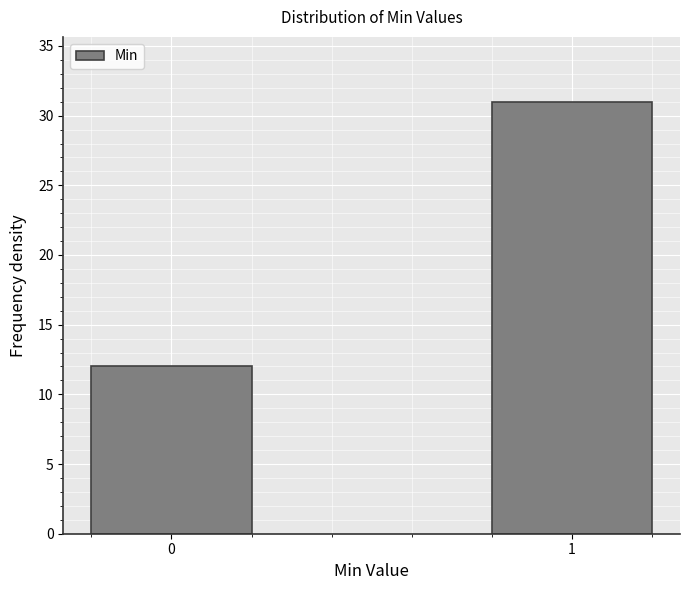

Reading left to right, extract all data points from this chart.

0=12	1=31